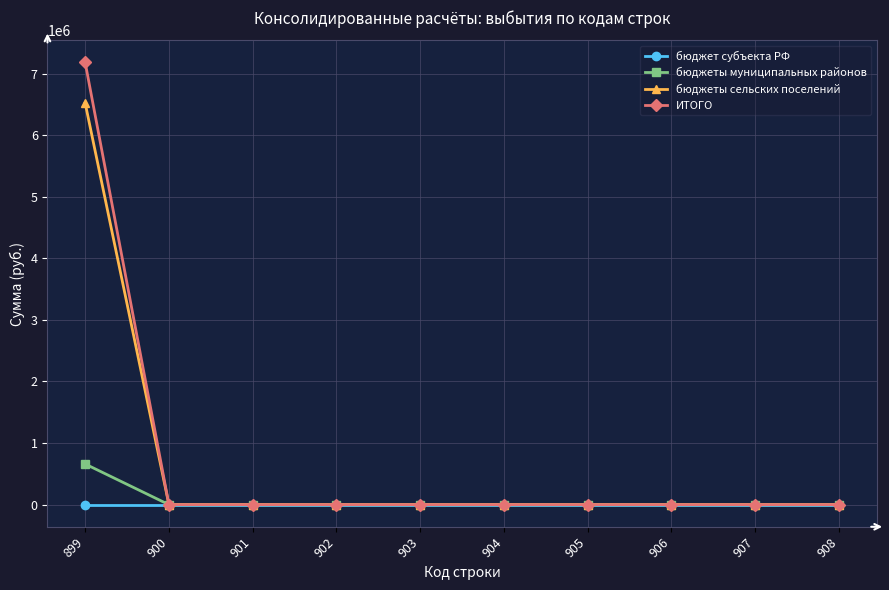

At which category is the sum across all series the highest?

899